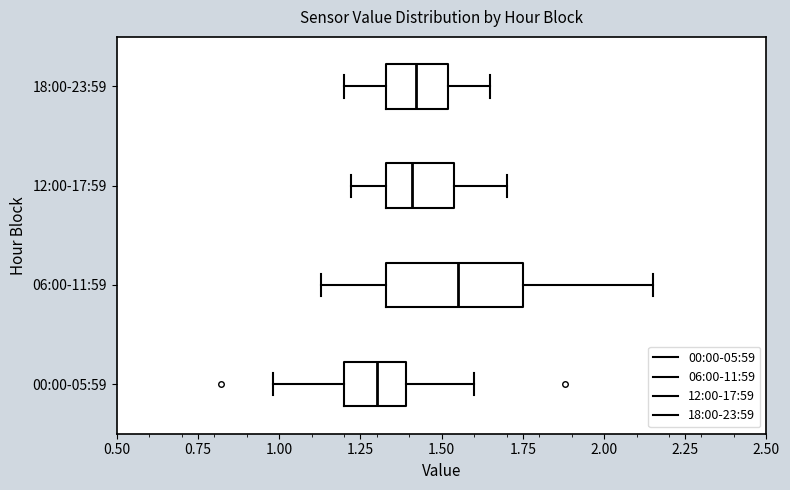

Reading bottom to top, read every box against the x-axis: the position of its median line, the range the box covers, and the ends of its whiskers. The values are not printed on the chart, so give them approximately, as read against the axis.

00:00-05:59: median 1.30, box 1.20 to 1.40, whiskers 1.00 to 1.60
06:00-11:59: median 1.55, box 1.35 to 1.75, whiskers 1.15 to 2.15
12:00-17:59: median 1.40, box 1.35 to 1.55, whiskers 1.20 to 1.70
18:00-23:59: median 1.40, box 1.35 to 1.50, whiskers 1.20 to 1.65